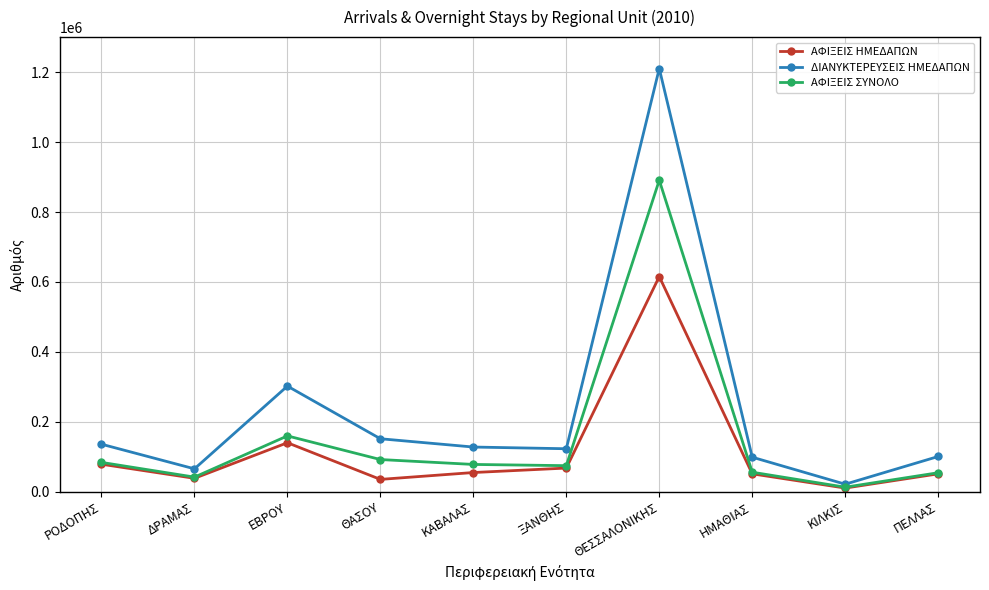

True or false: ΔΙΑΝΥΚΤΕΡΕΥΣΕΙΣ ΗΜΕΔΑΠΩΝ and ΑΦΙΞΕΙΣ ΗΜΕΔΑΠΩΝ cross at least once.

False